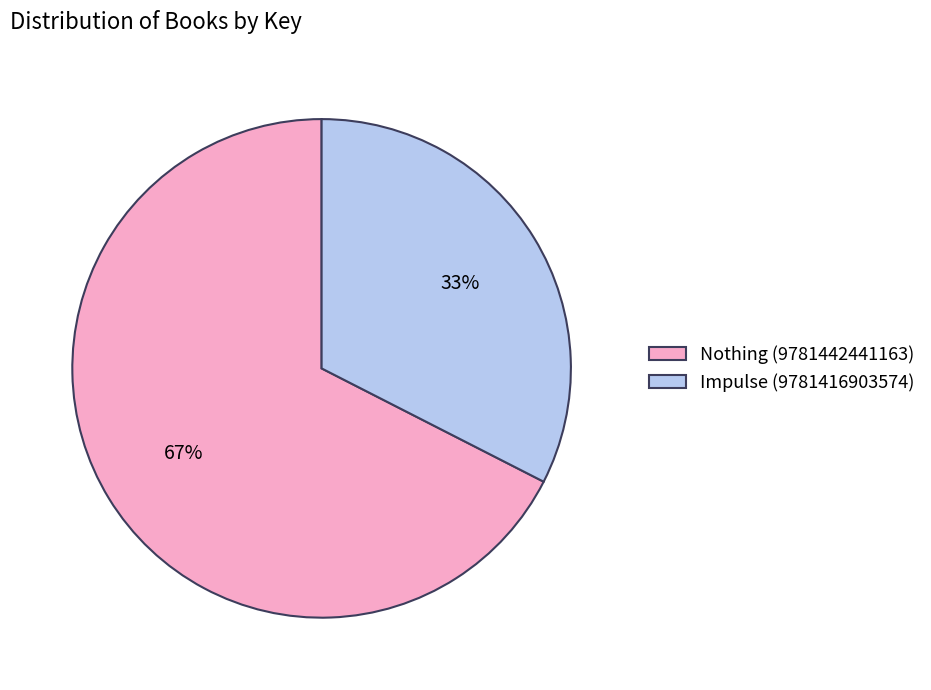

Which category has the biggest portion of the pie?

Nothing (9781442441163)